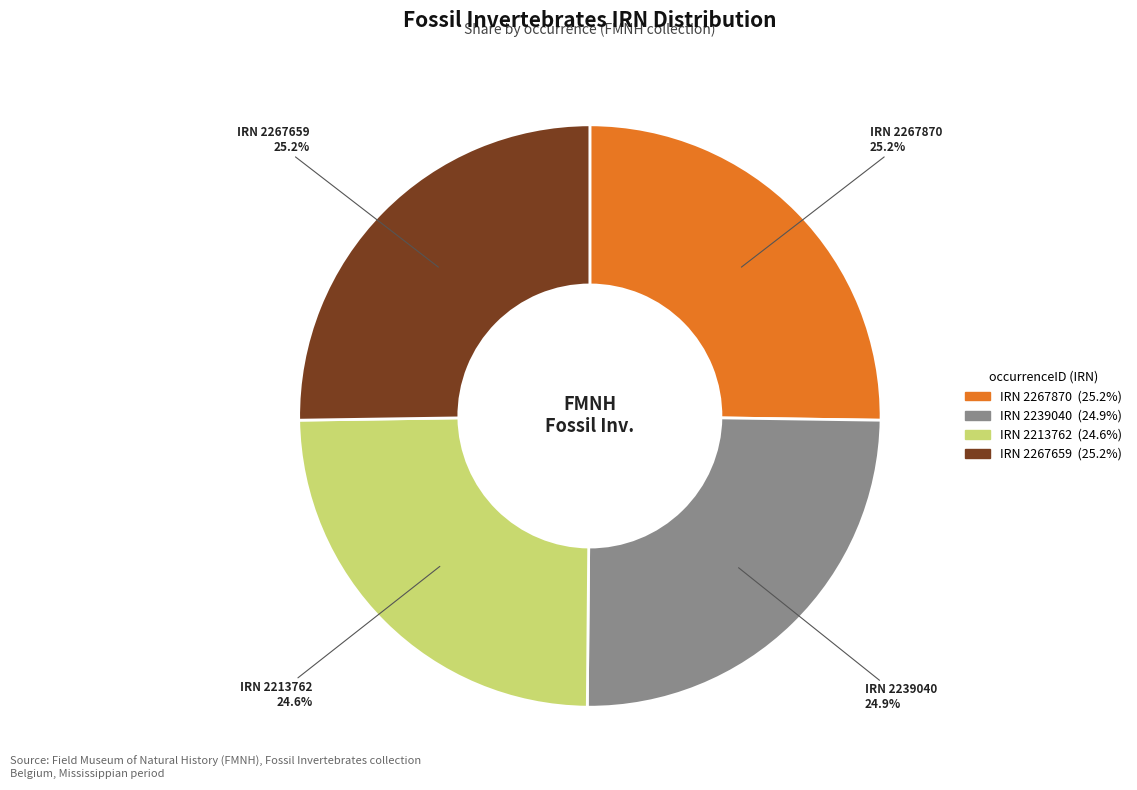

Is there a majority slice in this chart?

No